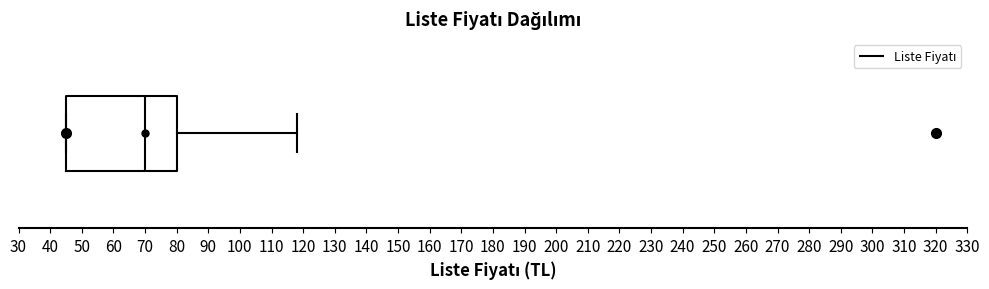

Where is the right edge of the box on the x-axis? The values are not printed on the chart, so give them approximately, as read against the axis.

80